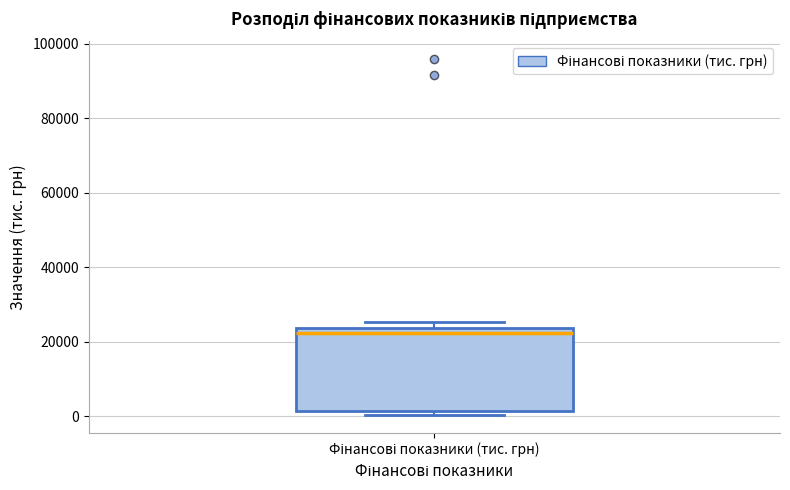

Where does the median line of the box for Фінансові показники (тис. грн) sit on the y-axis? The values are not printed on the chart, so give them approximately, as read against the axis.

22000